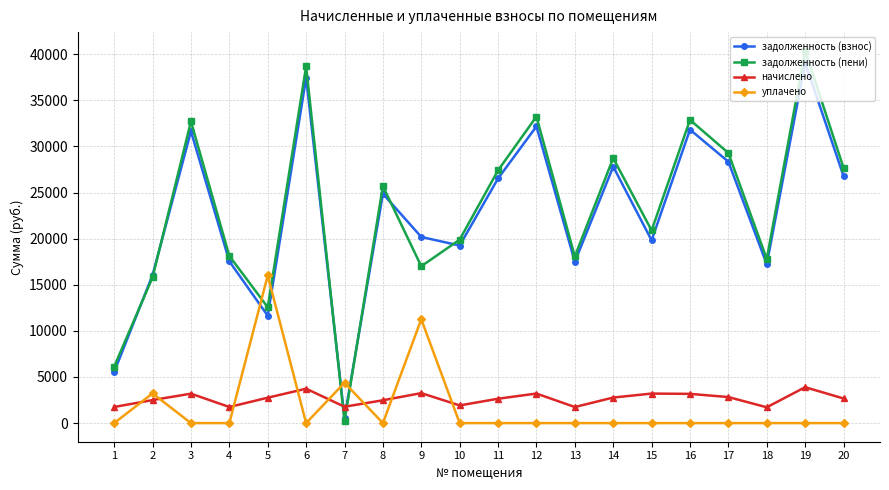

Between 1 and 14, which series saw the biggest shift?

задолженность (пени)